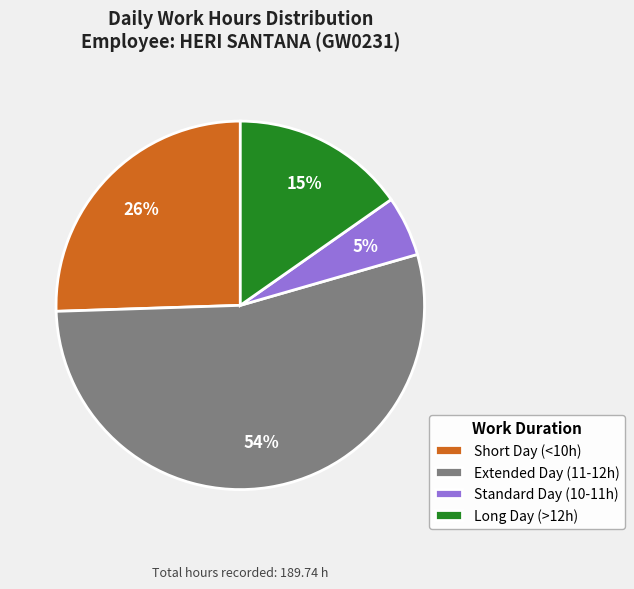

Does any single category account for the majority?

Yes